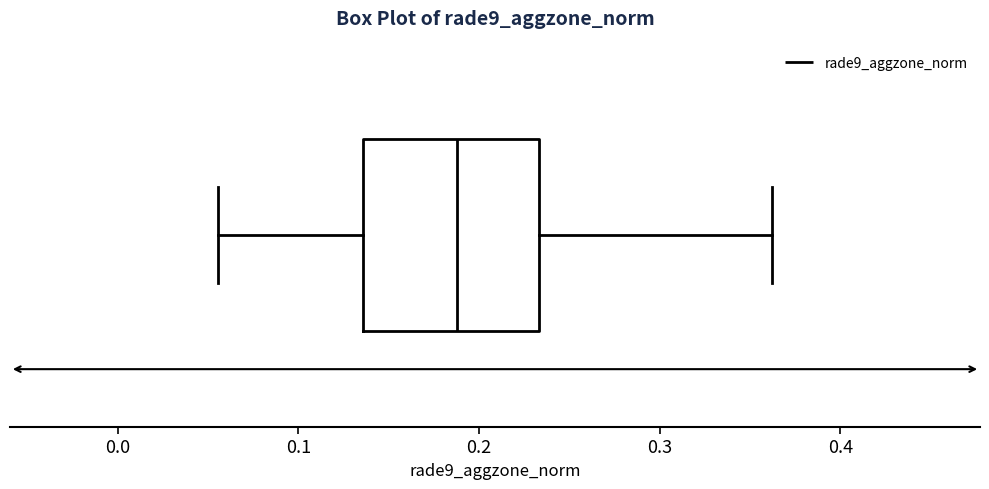

Read this box plot against the x-axis: the position of the median line, the range covered by the box, and the ends of both whiskers. The values are not printed on the chart, so give them approximately, as read against the axis.

median 0.19, box 0.14 to 0.23, whiskers 0.06 to 0.36